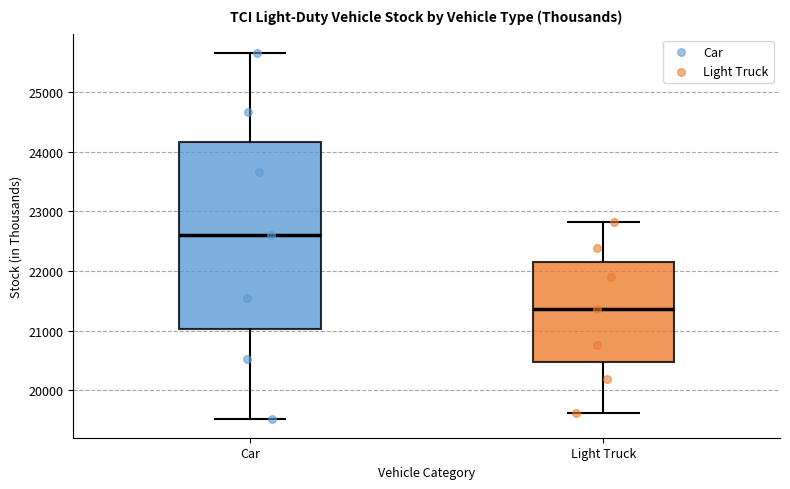

Reading left to right, transcribe this box plot: for each box, give where its median line is, the range the box spans, and where its two whiskers end, as read against the y-axis. The values are not printed on the chart, so give them approximately, as read against the axis.

Car: median 22600, box 21000 to 24200, whiskers 19500 to 25700
Light Truck: median 21400, box 20500 to 22100, whiskers 19600 to 22800